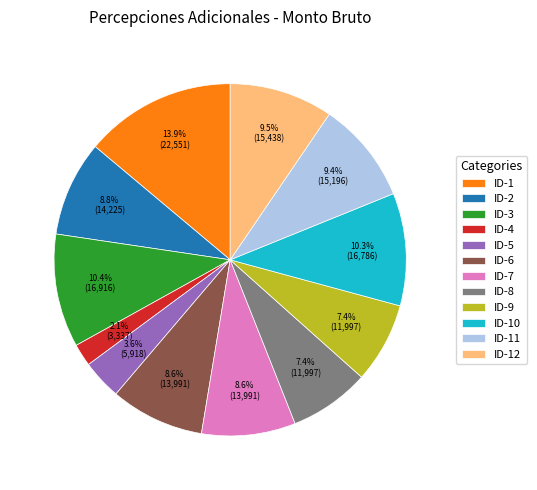

Which category has the biggest portion of the pie?

ID-1